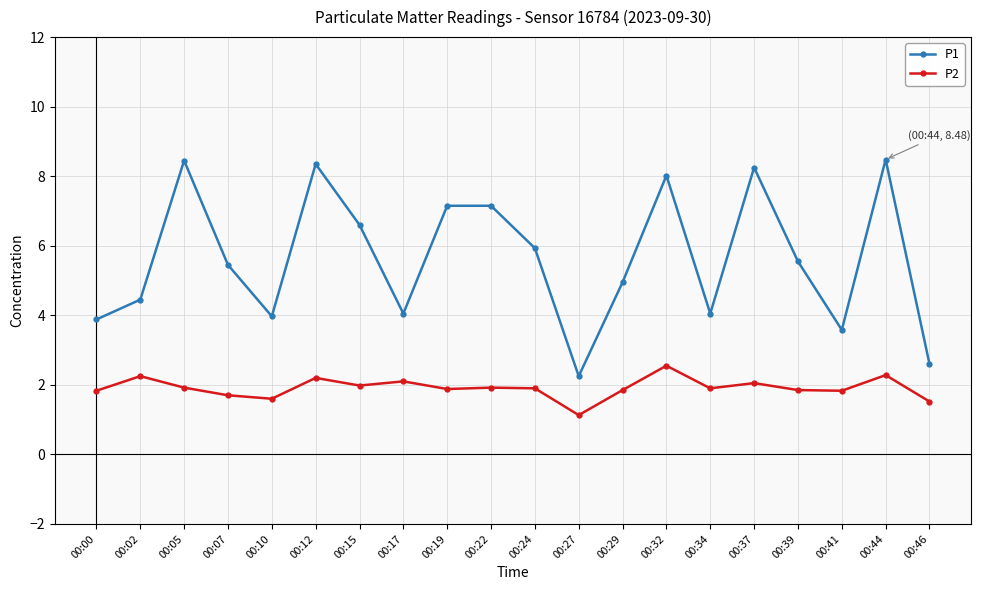

Which series has the widest spread of values?

P1